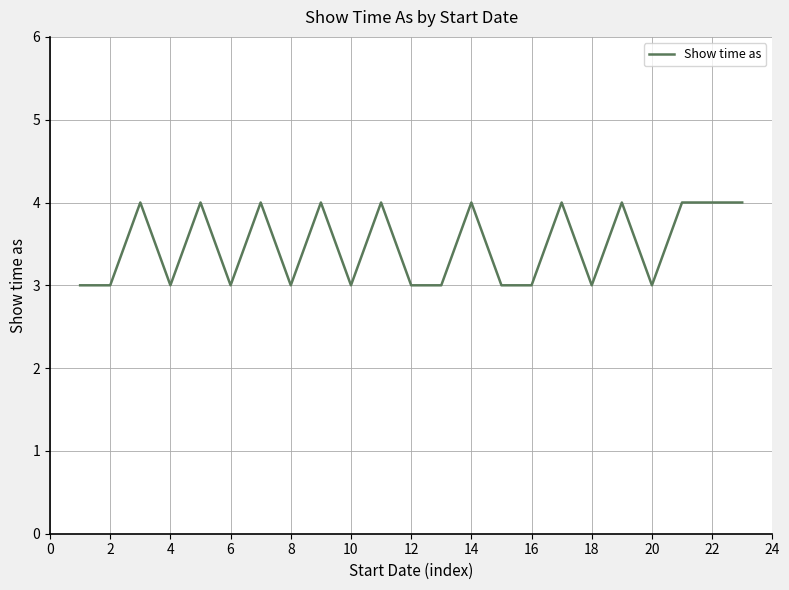

What is the minimum value shown in the chart?

3